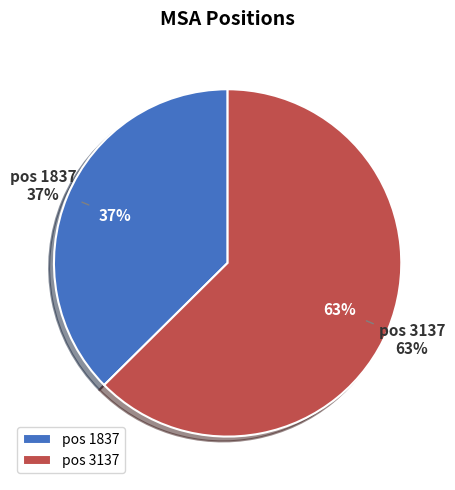

To the nearest percent, what portion does 3137 represent?

63%